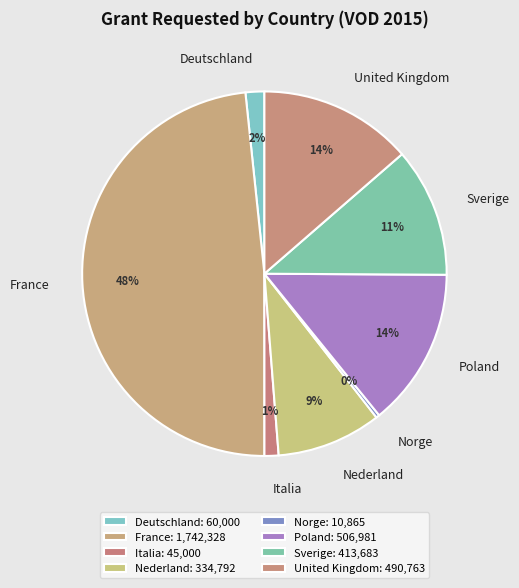

What is the largest slice in the pie chart?

France